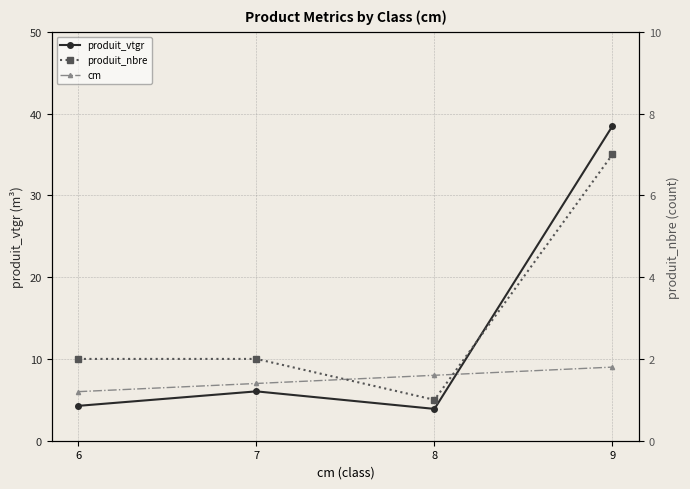

Which series has the largest total across all categories?

produit_vtgr